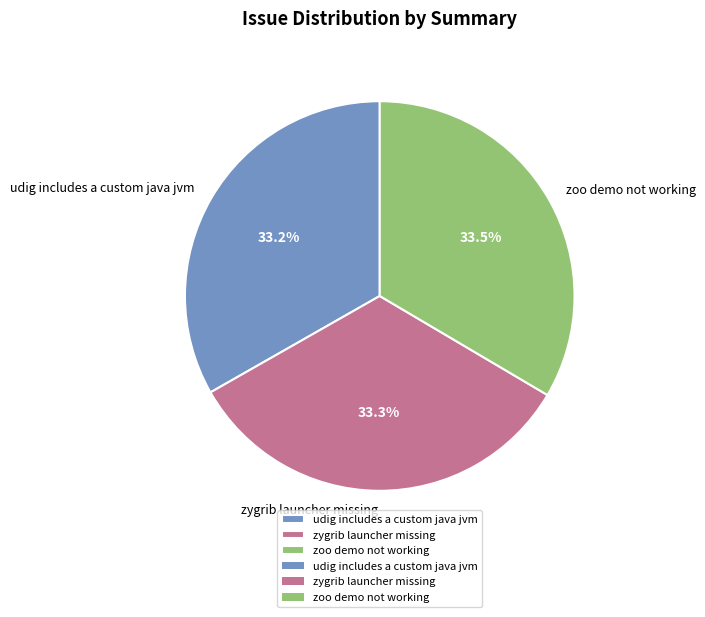

What is the ratio of the value at udig includes a custom java jvm to the value at zoo demo not working?

1.0